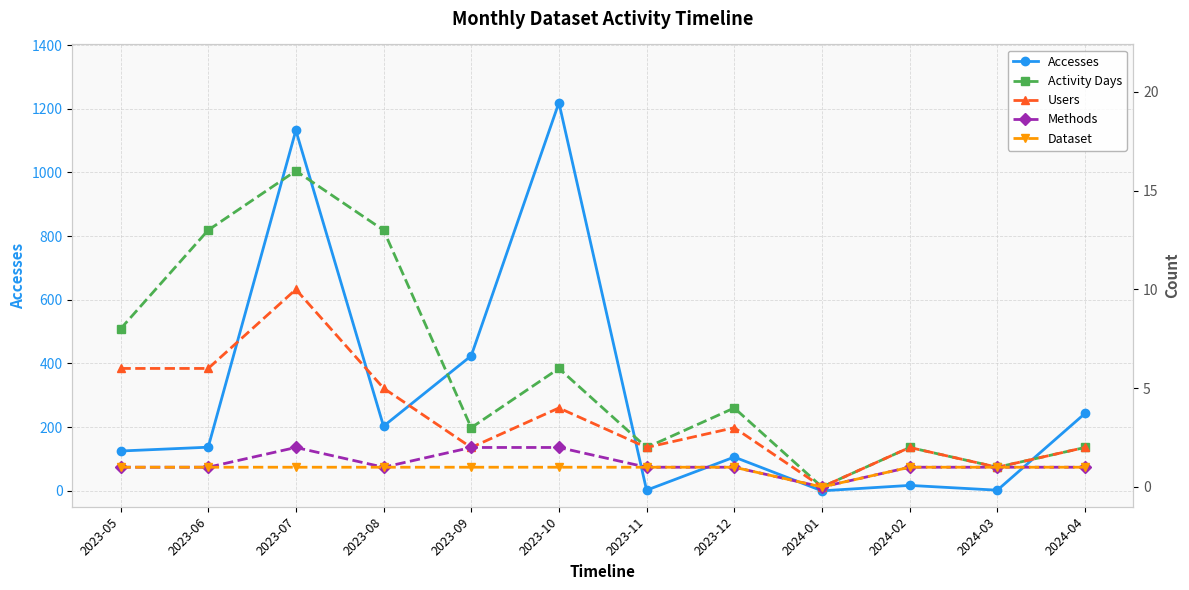

What is the value of the Activity Days point at the 6th from the left?

6